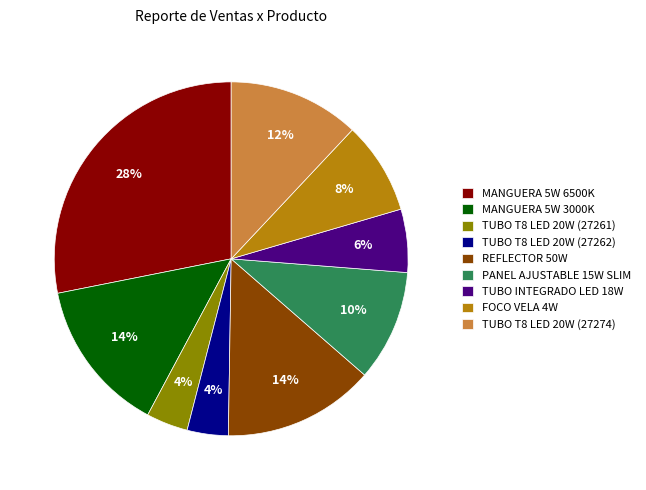

To the nearest percent, what is the difference between the largest and smallest slice percentages?

24%